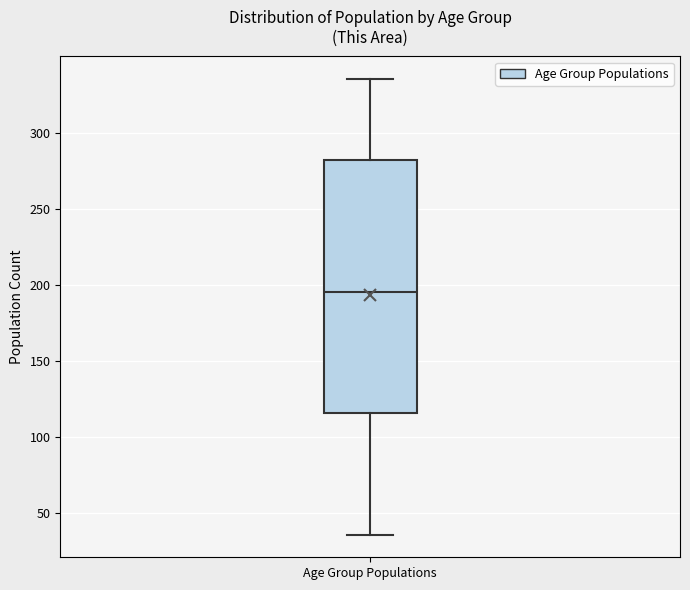

Where does the upper whisker of the box for Age Group Populations end on the y-axis? The values are not printed on the chart, so give them approximately, as read against the axis.

335